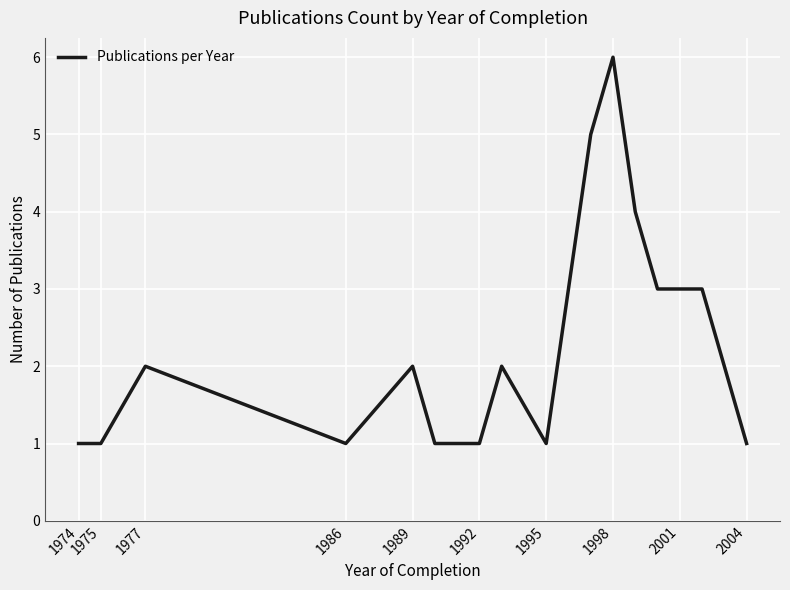

What is the sum of all values?

42